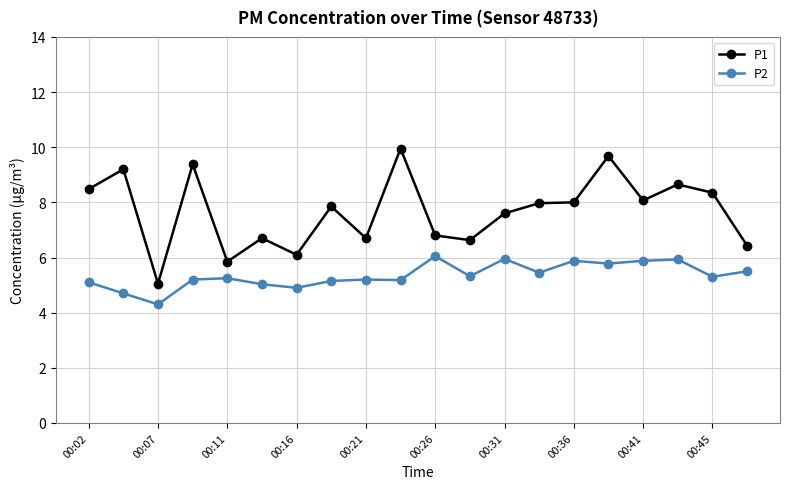

What is the lowest value of the P2 series?

4.3